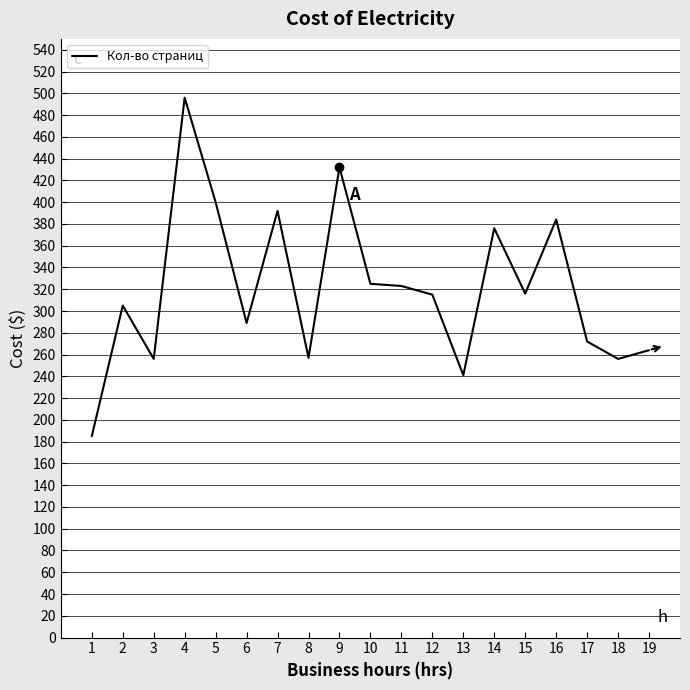

Which category has the highest value across all series?

4